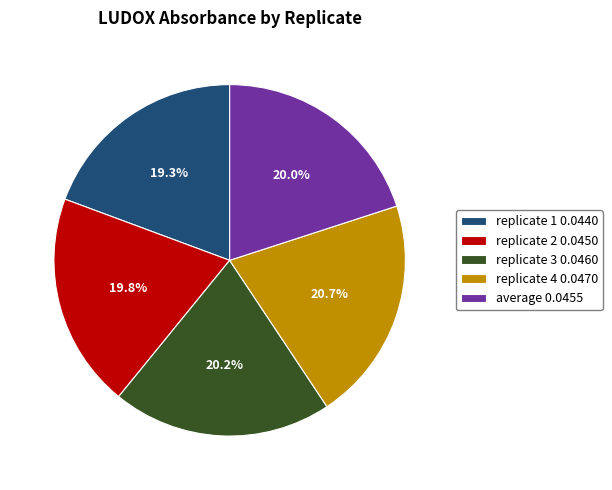

To the nearest percent, what portion does replicate 4 represent?

21%